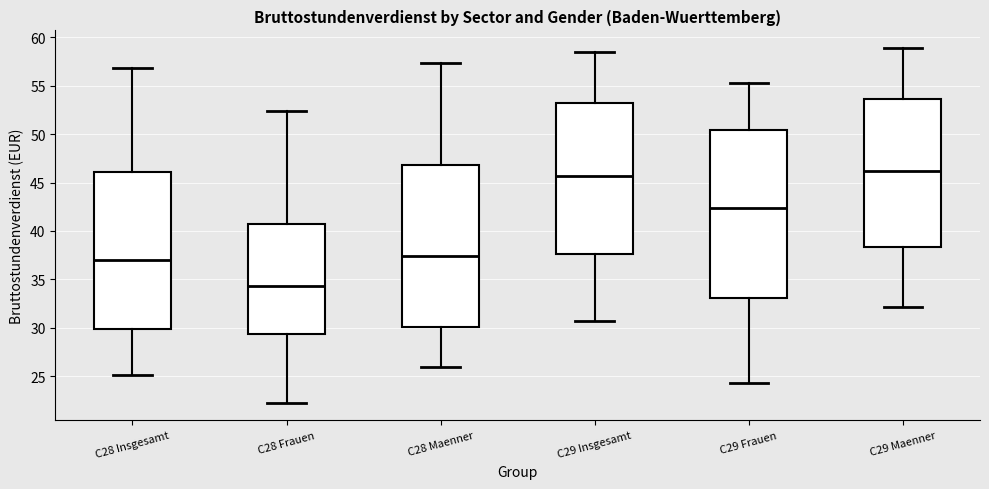

Which box is the tallest, from its lower edge to its upper edge?

C29 Frauen